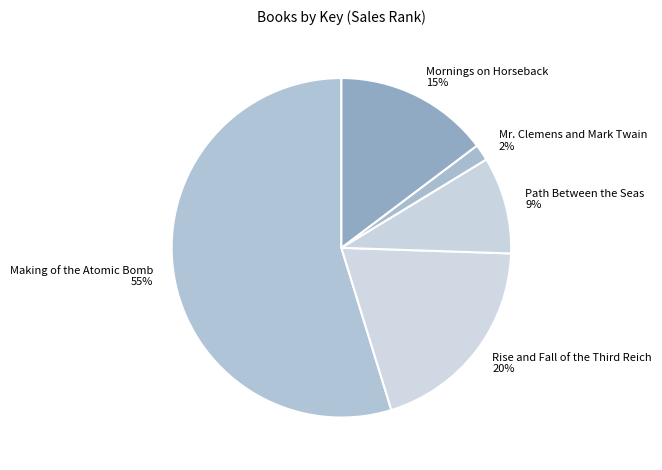

To the nearest percent, what portion does Mr. Clemens and Mark Twain represent?

2%